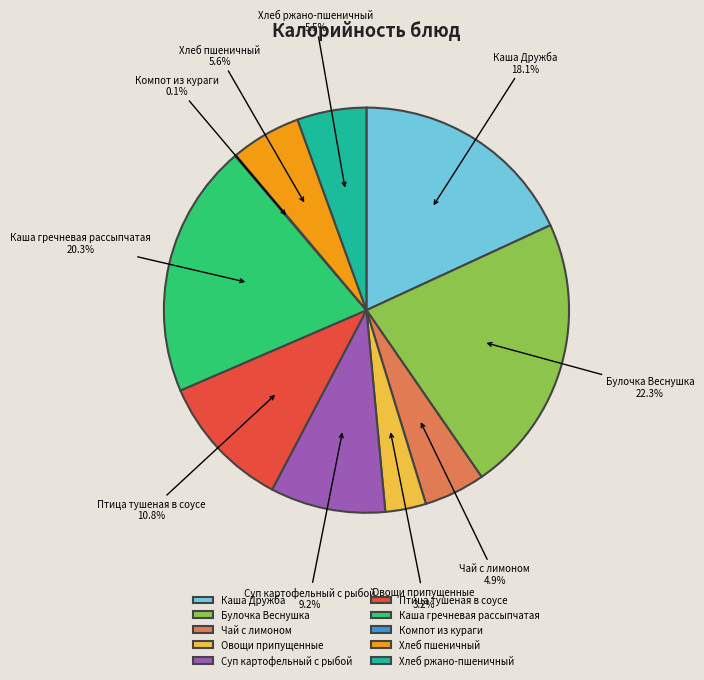

Between Овощи припущенные and Чай с лимоном, which is larger?

Чай с лимоном